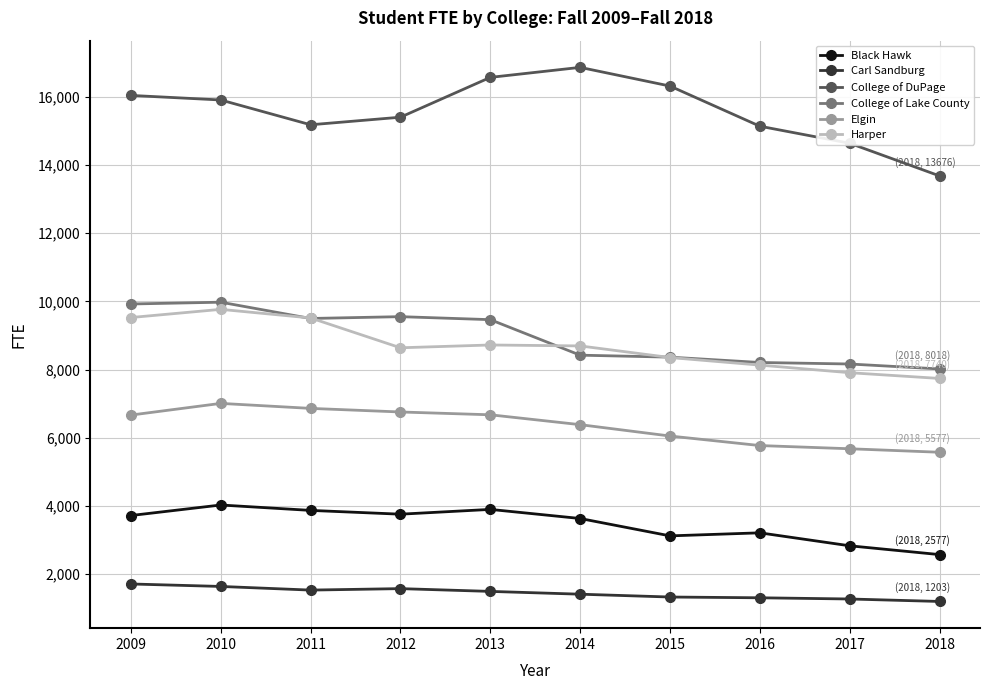

What is the difference between the maximum and second lowest values in the Elgin series?

1329.9